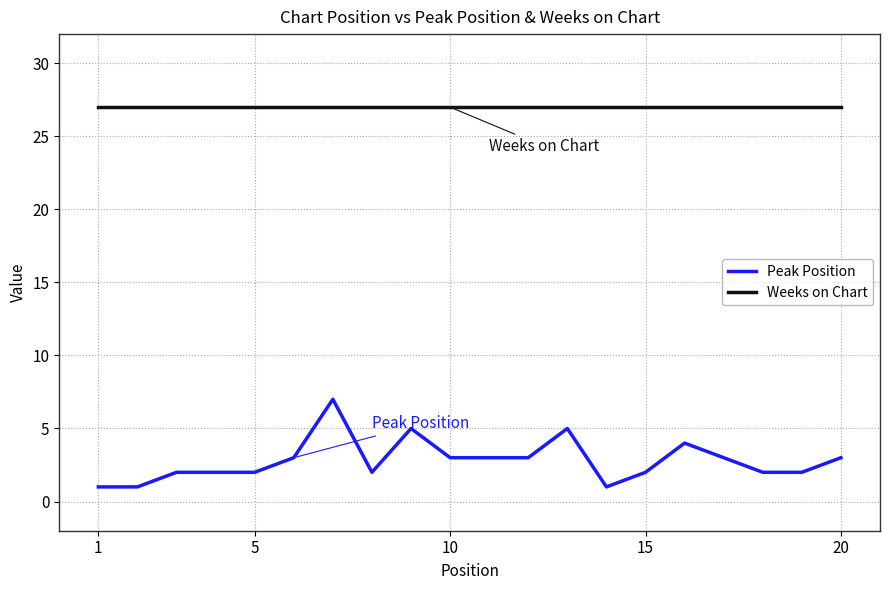

Which series has the widest spread of values?

Peak Position